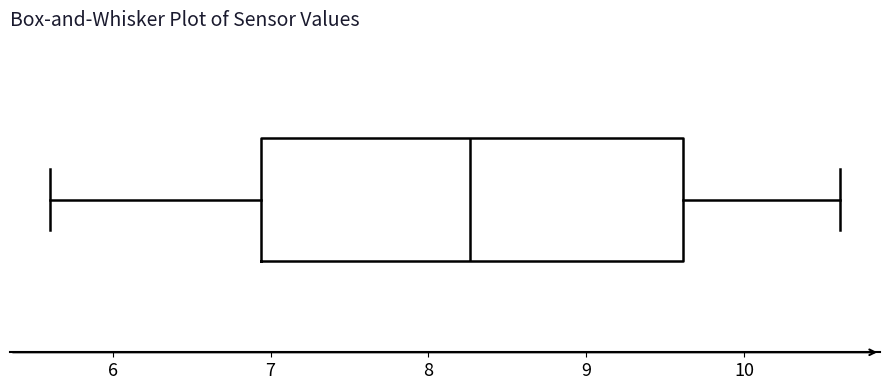

Read this box plot against the x-axis: the position of the median line, the range covered by the box, and the ends of both whiskers. The values are not printed on the chart, so give them approximately, as read against the axis.

median 8.3, box 6.9 to 9.6, whiskers 5.6 to 10.6